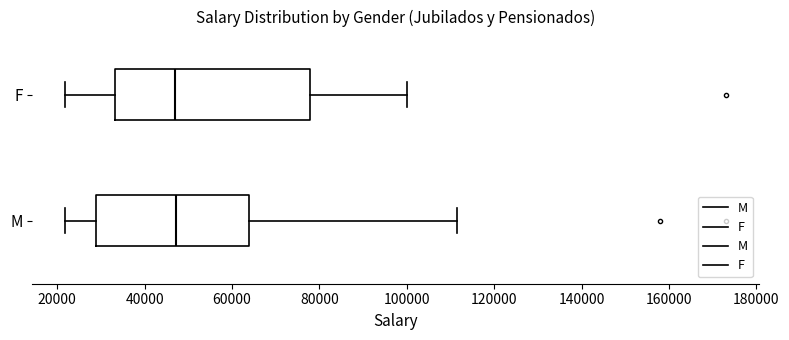

Reading bottom to top, read every box against the x-axis: the position of its median line, the range the box covers, and the ends of its whiskers. The values are not printed on the chart, so give them approximately, as read against the axis.

M: median 48000, box 28000 to 64000, whiskers 22000 to 112000
F: median 46000, box 34000 to 78000, whiskers 22000 to 100000